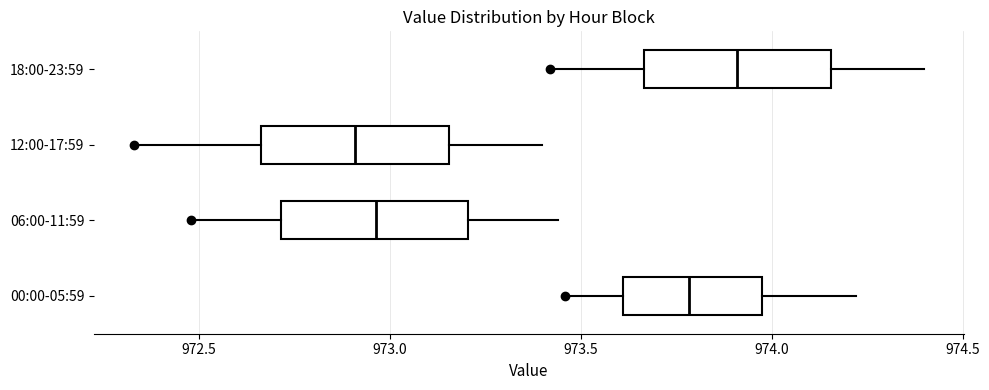

Where does the left whisker of the box for 12:00-17:59 end on the x-axis? The values are not printed on the chart, so give them approximately, as read against the axis.

972.35